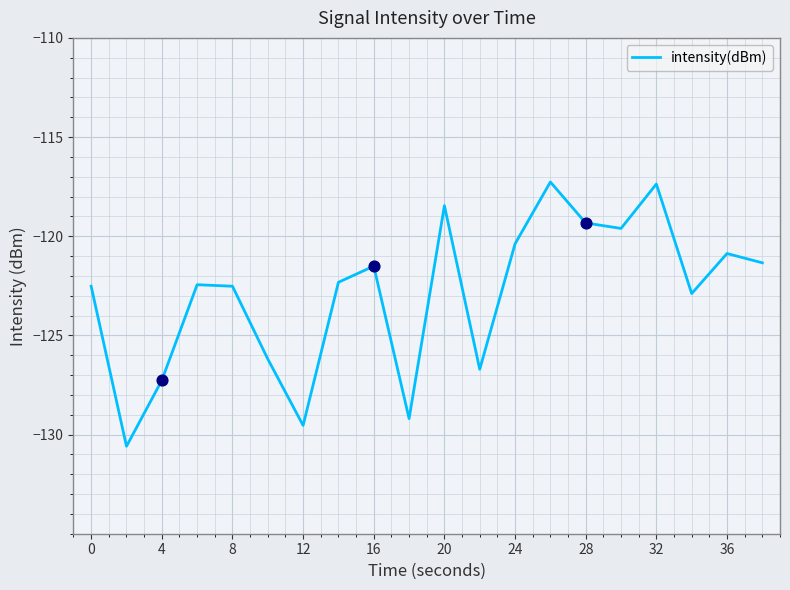

What is the smallest value displayed?

-130.6